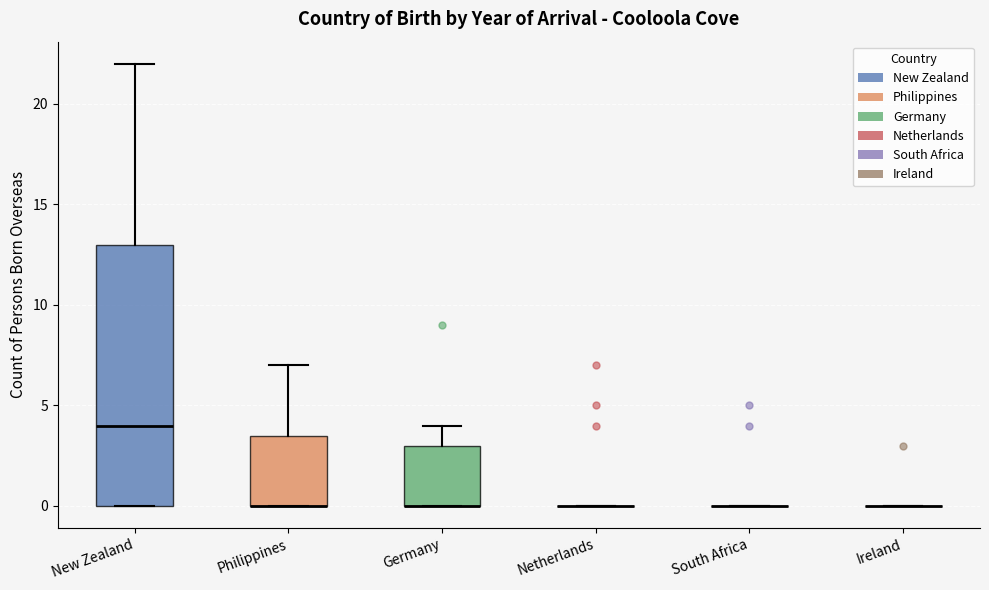

Which box is the tallest, from its lower edge to its upper edge?

New Zealand